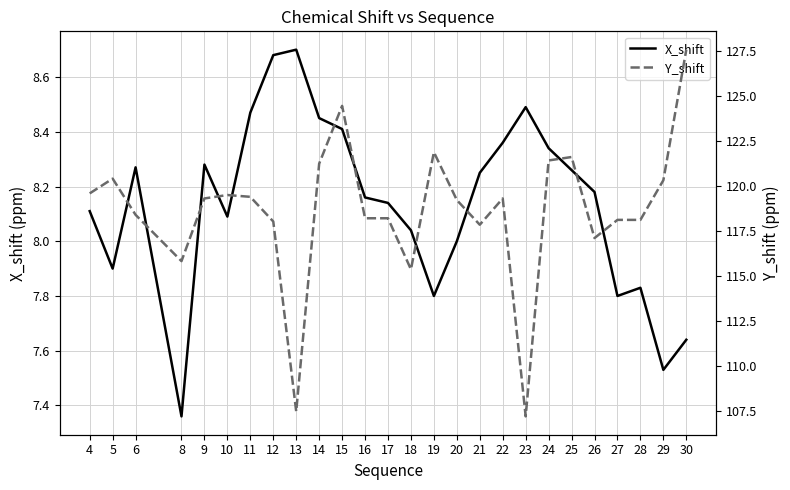

At which label is X_shift closest to 8?

20